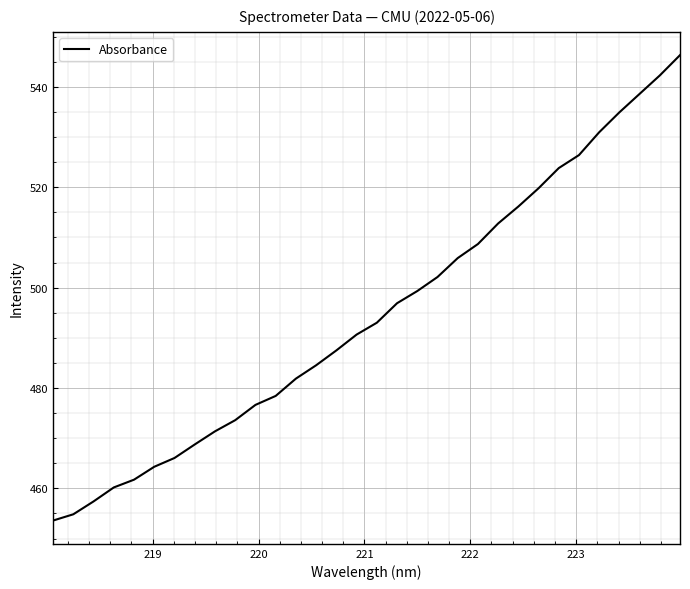

What is the maximum value shown in the chart?

546.3